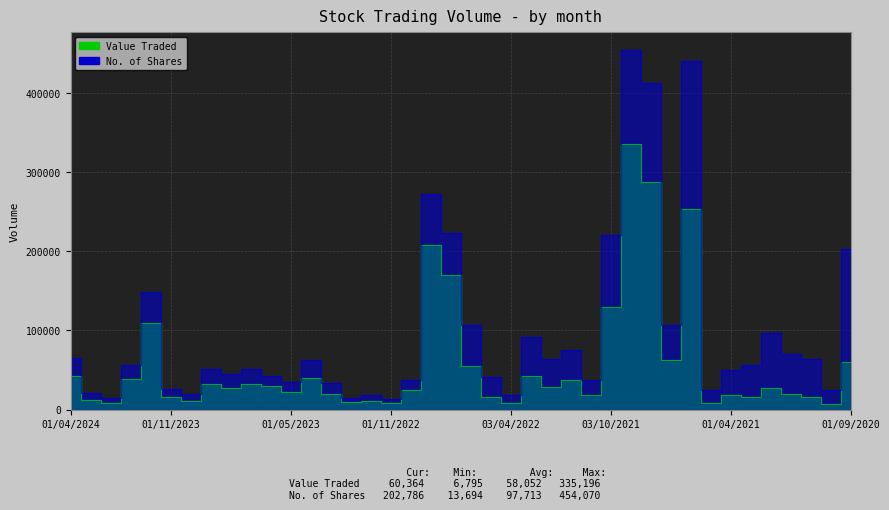

Reading left to right, extract all data points from this chart.

Value Traded: 42682	12399	8840	38162	109829	15466	11186	31811	27461	32337	29504	22812	40306	19149	9146	10255	7815	24449	207756	170234	55639	16458	8388	42721	28925	37984	18252	129834	335196	287946	62276	253020	8743	18423	16421	27677	19436	15988	6795	60364
No. of Shares: 65168	20363	14007	55846	148990	26617	19319	51731	44655	51207	42579	35086	62789	33064	14609	18254	13694	37449	272518	222728	106715	40570	18380	91665	63856	75184	37622	220669	454070	413349	107531	440945	24155	50642	56048	96186	69933	63371	24190	202786